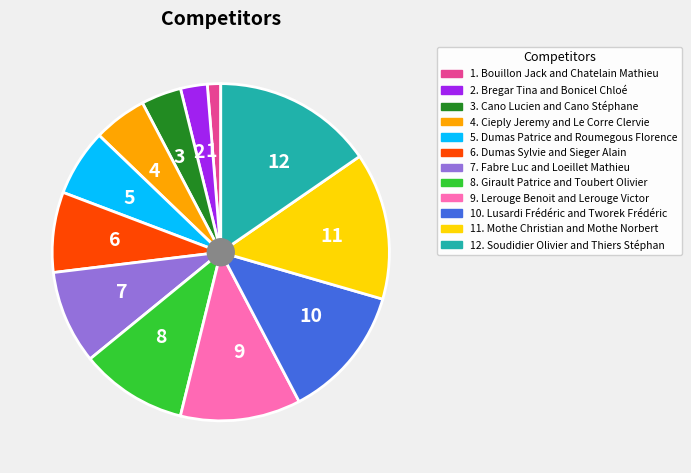

Does 9 account for over 50% of the chart?

No